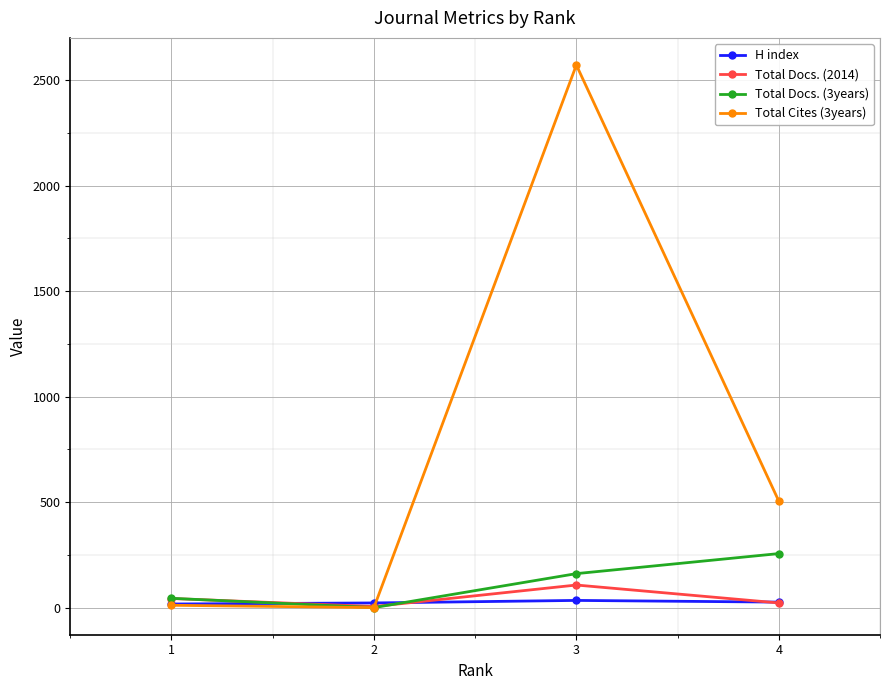

Which series has the widest spread of values?

Total Cites (3years)